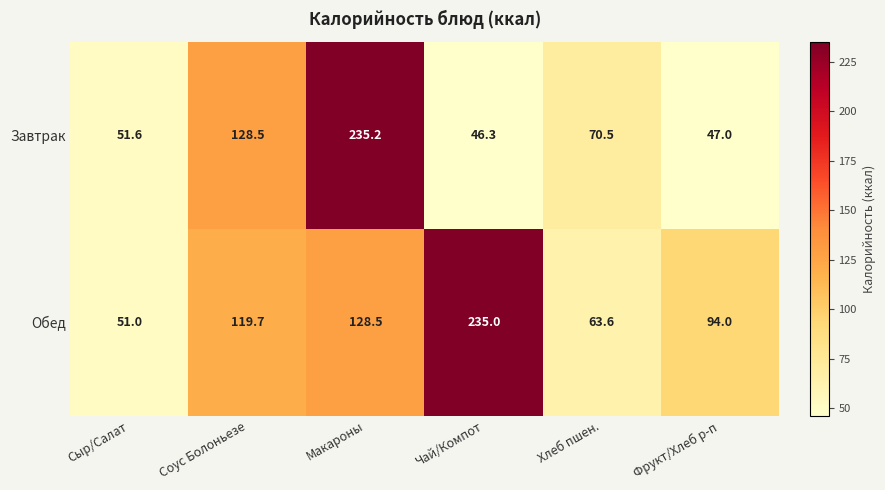

Reading left to right, transcribe all the data shown in this chart.

Завтрак: 51.6	128.5	235.2	46.3	70.5	47.0
Обед: 51.0	119.7	128.5	235.0	63.6	94.0